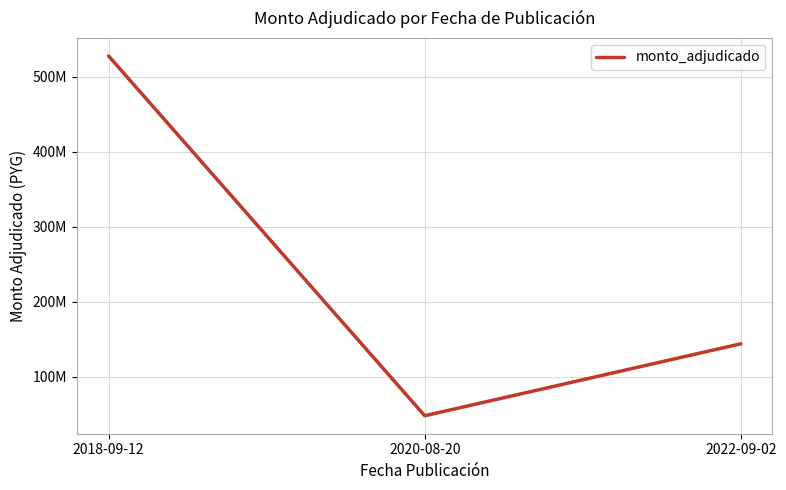

Rank the categories by value from lowest to highest.

2020-08-20, 2022-09-02, 2018-09-12